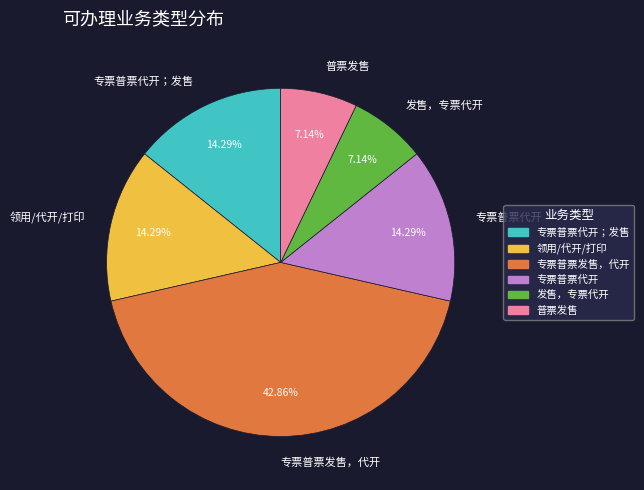

To the nearest percent, what is the difference between the largest and smallest slice percentages?

36%